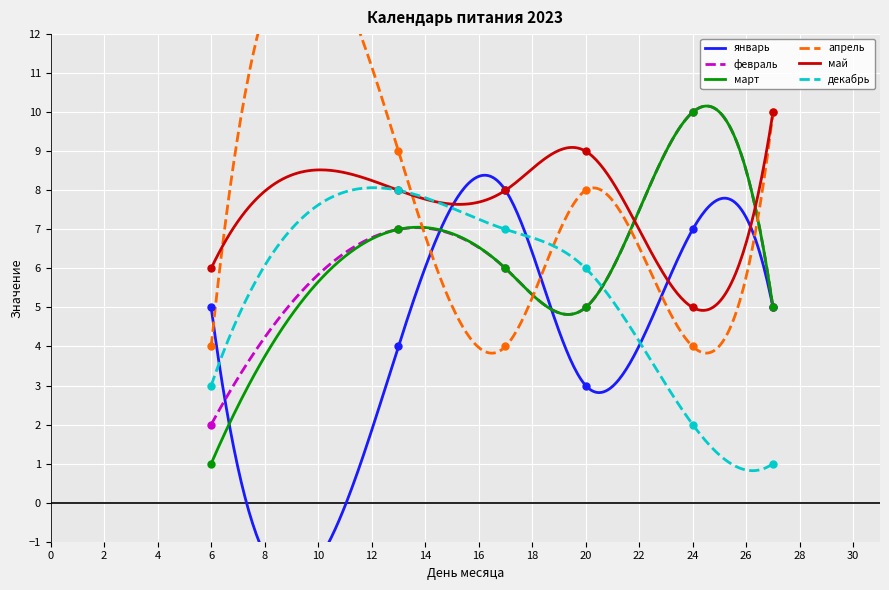

What is the highest value of the март series?

10.2